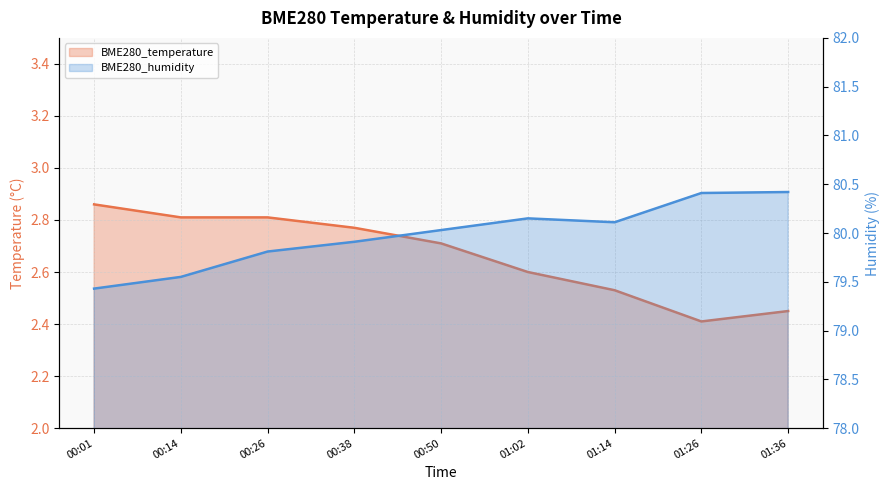

True or false: BME280_temperature has more than 1 points higher than both neighbors.

False